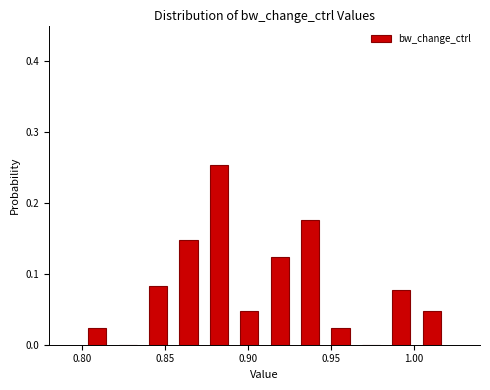

Read against the x-axis, roughly where is the centre of the tallest bar?

0.885